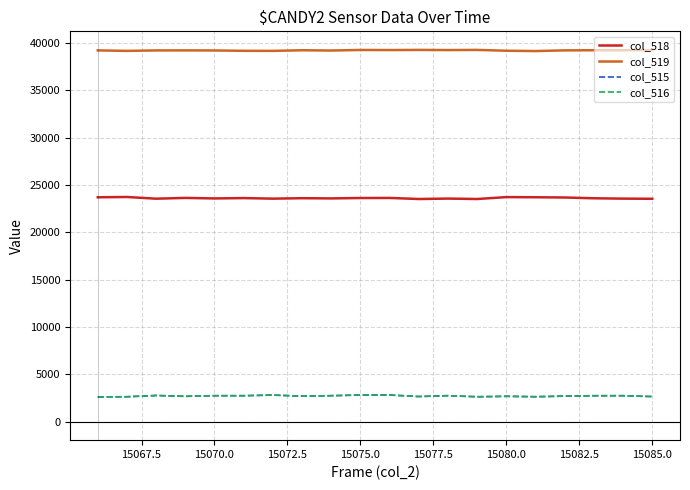

What is the lowest value of the col_516 series?

2606